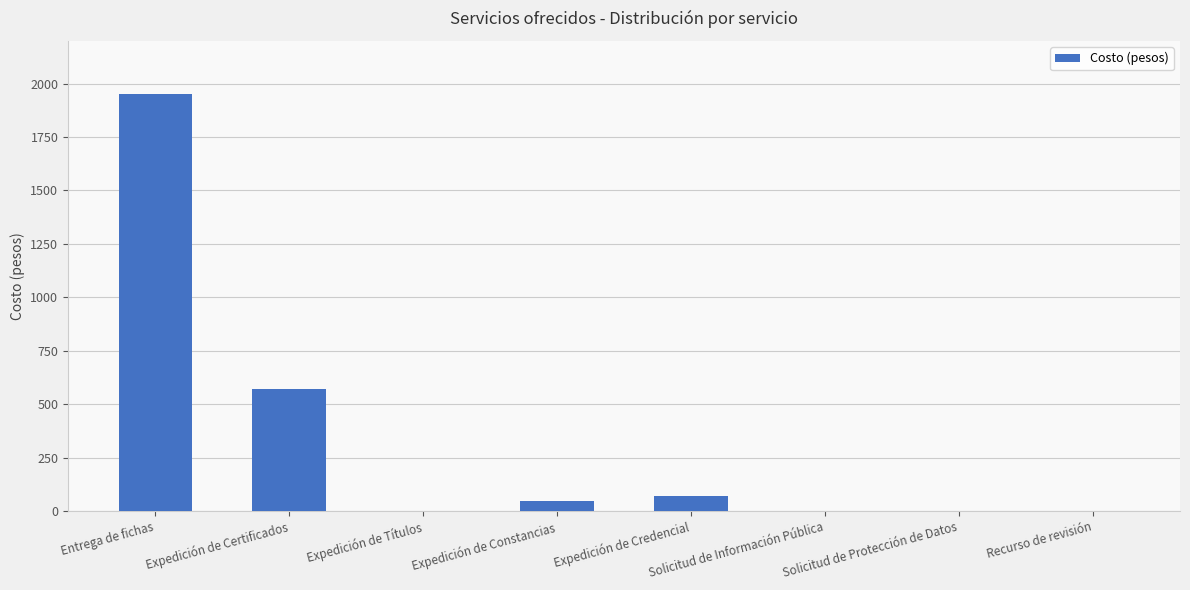

Reading right to left, what are all the values shown in this chart?

0	0	0	69	46	0	572	1950